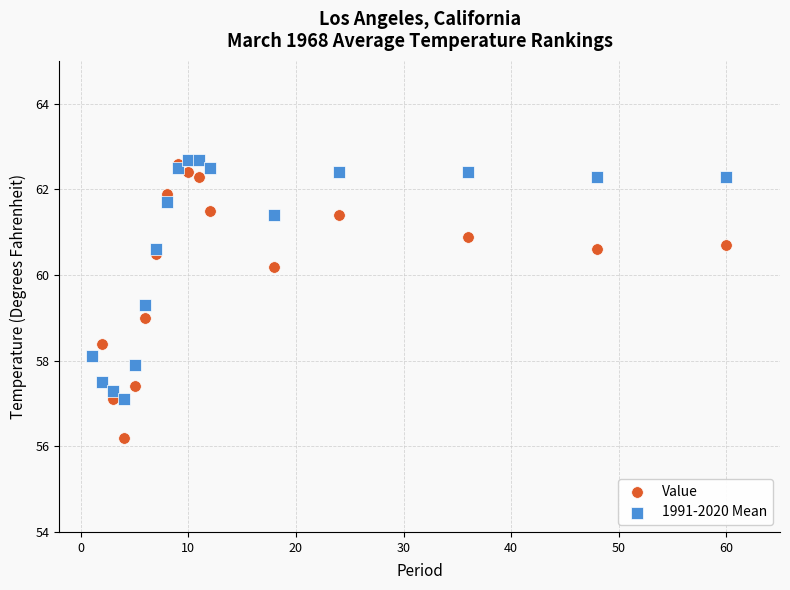

Which series reaches the minimum Y coordinate?

Value